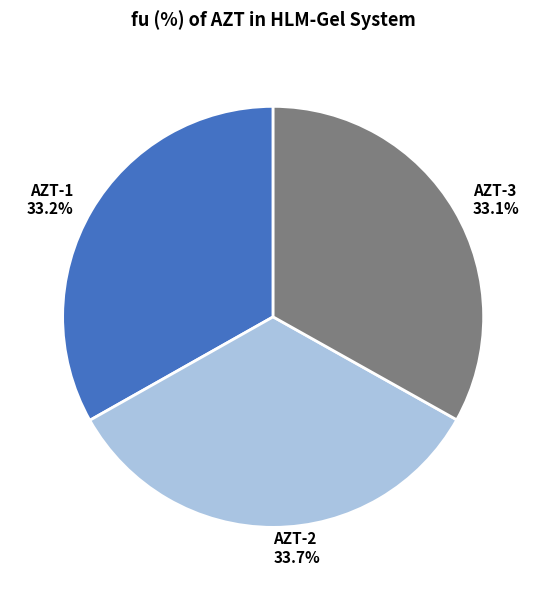

Approximately how many times larger is the value at AZT-2 compared to AZT-3?

1.0